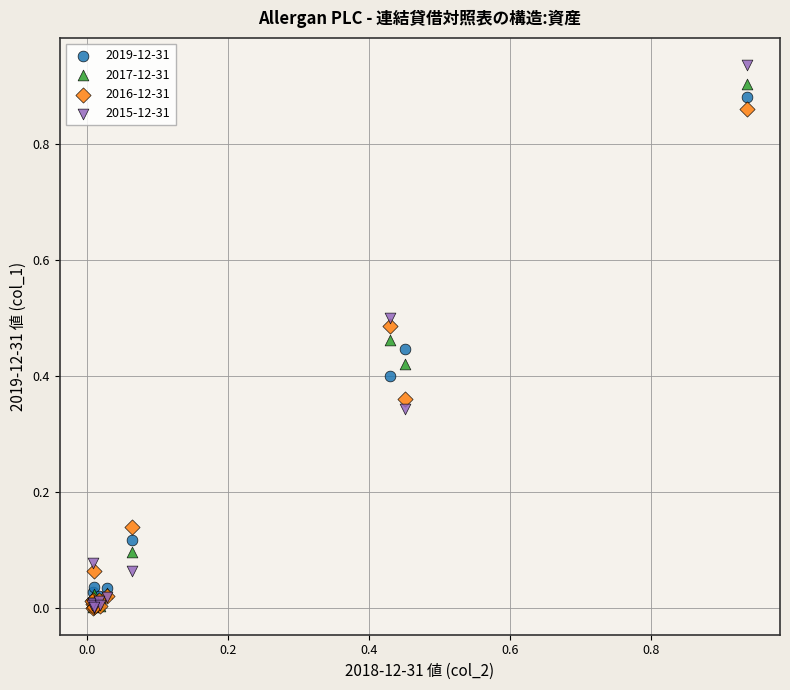

What are all the series names shown in the legend?

2019-12-31, 2017-12-31, 2016-12-31, 2015-12-31